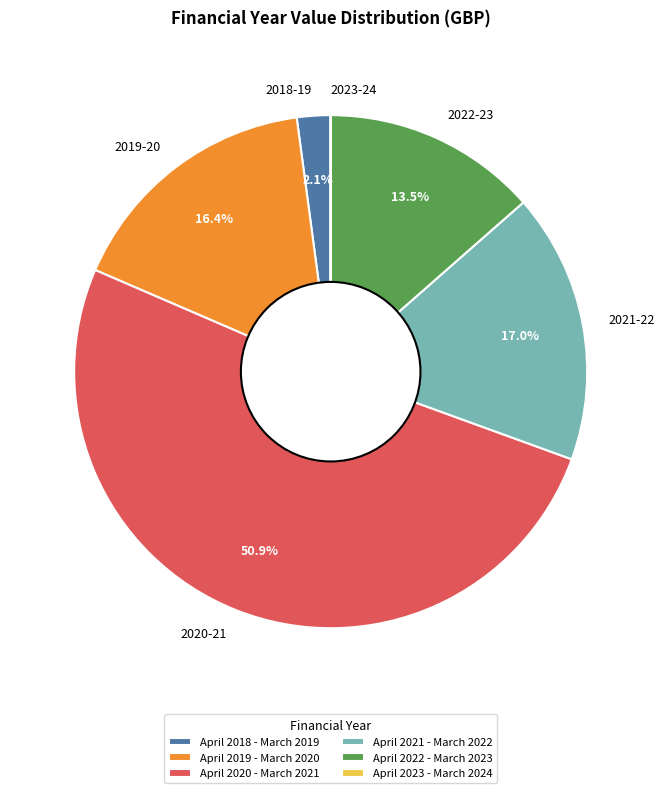

To the nearest percent, what is the difference between the April 2022 - March 2023 and April 2019 - March 2020 slice percentages?

3%